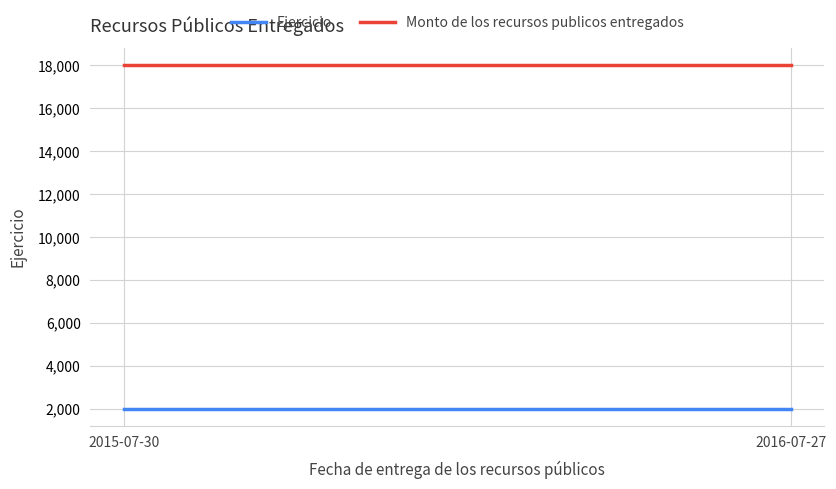

Is it true that Ejercicio equals 3607 at 2015-07-30?

False